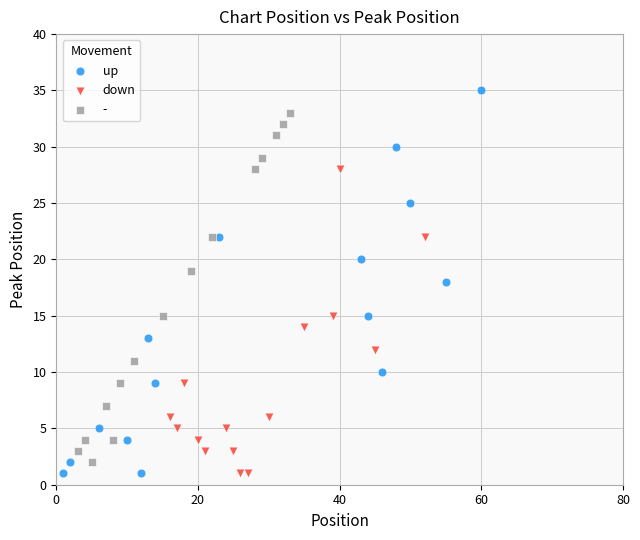

Which series has the largest Y range (max minus min)?

up